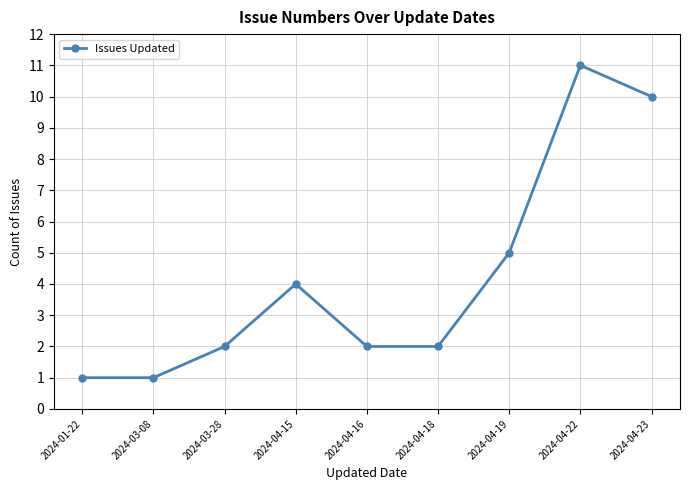

What is the sum of the values at 2024-04-22 and 2024-03-28?

13